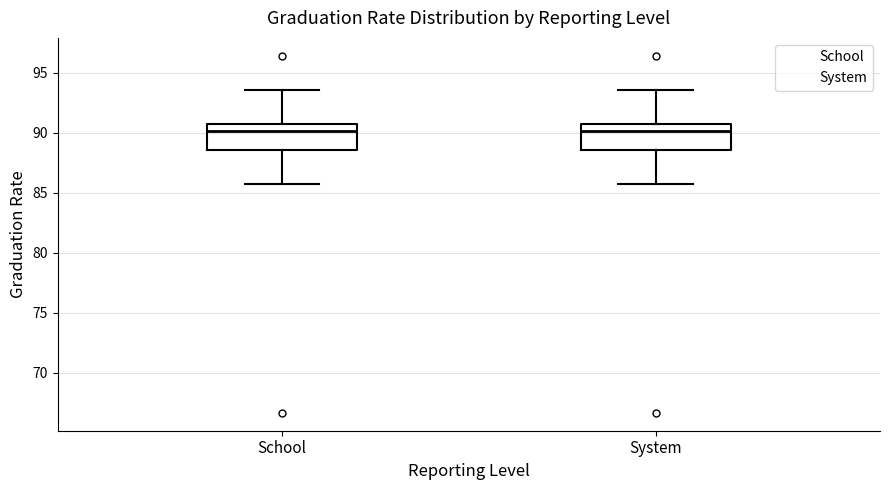

Reading left to right, read every box against the y-axis: the position of its median line, the range the box covers, and the ends of its whiskers. The values are not printed on the chart, so give them approximately, as read against the axis.

School: median 90.0, box 88.5 to 90.5, whiskers 85.5 to 93.5
System: median 90.0, box 88.5 to 90.5, whiskers 85.5 to 93.5